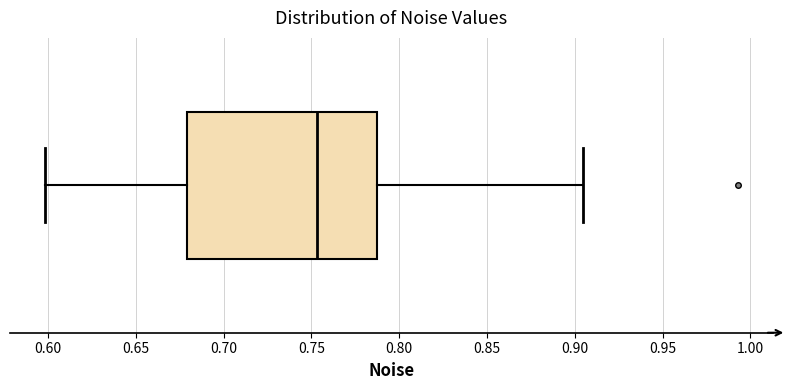

Read this box plot against the x-axis: the position of the median line, the range covered by the box, and the ends of both whiskers. The values are not printed on the chart, so give them approximately, as read against the axis.

median 0.755, box 0.680 to 0.790, whiskers 0.600 to 0.905